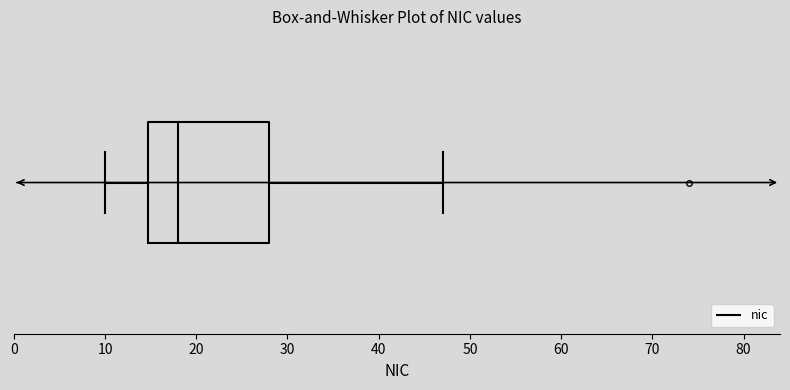

Read this box plot against the x-axis: the position of the median line, the range covered by the box, and the ends of both whiskers. The values are not printed on the chart, so give them approximately, as read against the axis.

median 18, box 15 to 28, whiskers 10 to 47